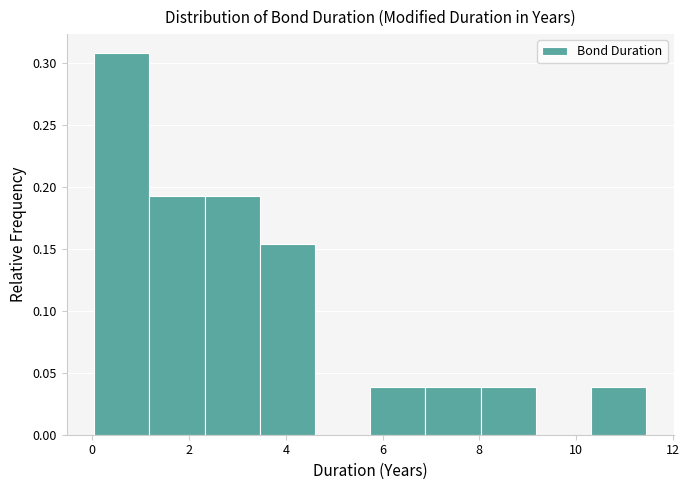

Reading left to right, list every bar in this chart as the range it spans on the x-axis followed by its height. Neither the bar edges nor the heights are printed on the chart, so give them approximately, as read against the axes.

0.0 to 1.2: 0.310
1.2 to 2.4: 0.190
2.4 to 3.4: 0.190
3.4 to 4.6: 0.155
4.6 to 5.8: 0
5.8 to 6.8: 0.040
6.8 to 8.0: 0.040
8.0 to 9.2: 0.040
9.2 to 10.4: 0
10.4 to 11.4: 0.040